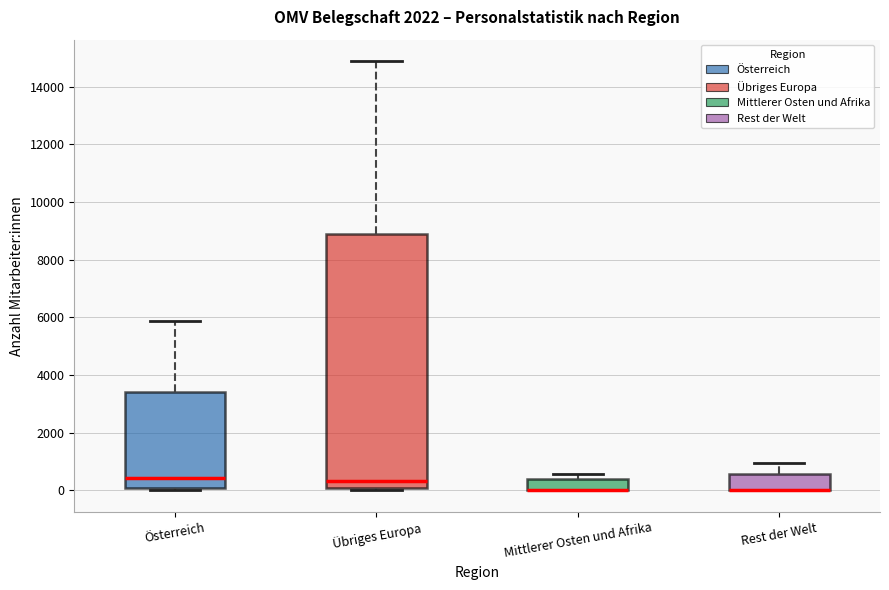

Reading left to right, read every box against the y-axis: the position of its median line, the range the box covers, and the ends of its whiskers. The values are not printed on the chart, so give them approximately, as read against the axis.

Österreich: median 400, box 0 to 3400, whiskers 0 (just below the box's lower edge) to 5800
Übriges Europa: median 400, box 0 to 8800, whiskers 0 (just below the box's lower edge) to 14800
Mittlerer Osten und Afrika: median 0 (drawn on the box's lower edge), box 0 to 400, whiskers 0 to 600
Rest der Welt: median 0 (drawn on the box's lower edge), box 0 to 600, whiskers 0 to 1000